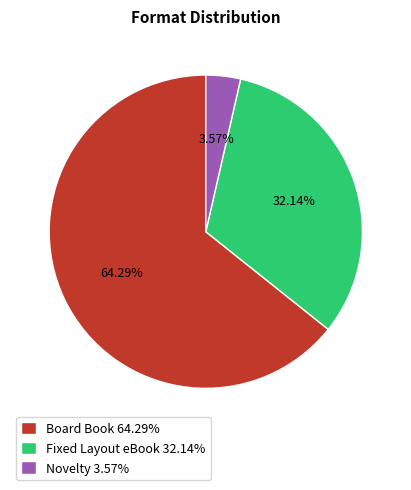

Is there a majority slice in this chart?

Yes